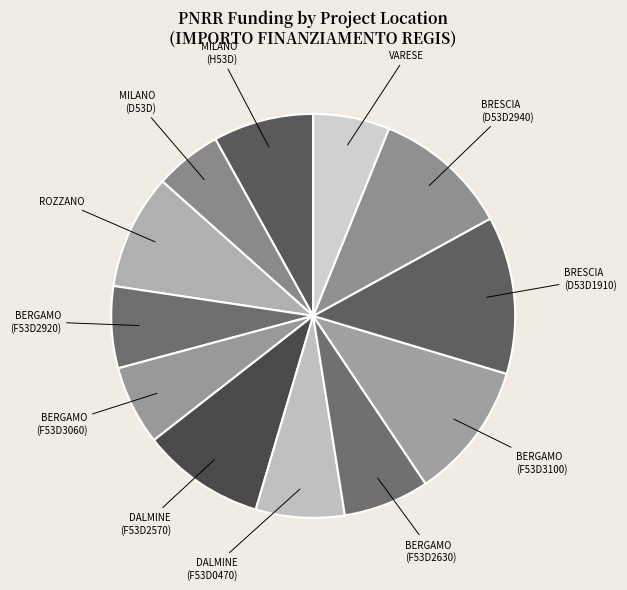

What is the ratio of the value at DALMINE (F53D0470) to the value at MILANO (H53D)?

0.9